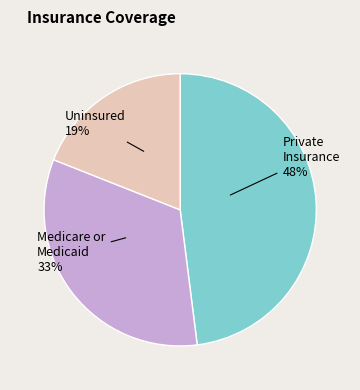

Do Private Insurance and Uninsured together represent more than half of the pie?

Yes